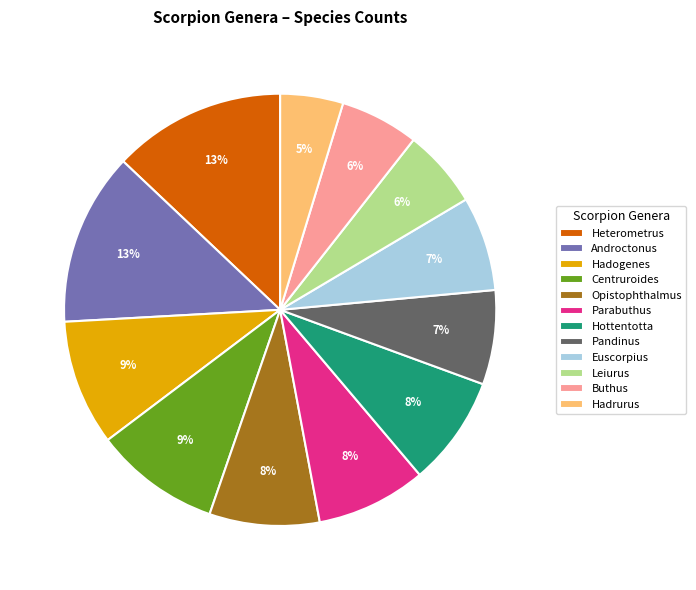

What is the ratio of the value at Hottentotta to the value at Opistophthalmus?

1.0